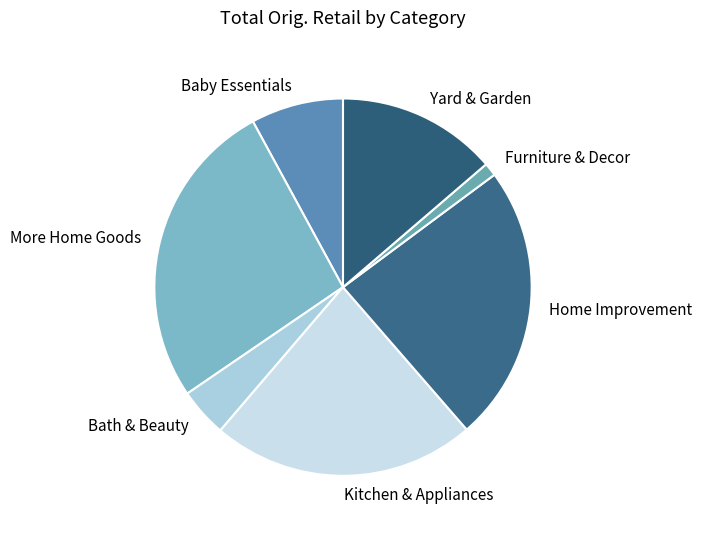

What is the ratio of the value at Home Improvement to the value at Yard & Garden?

1.7